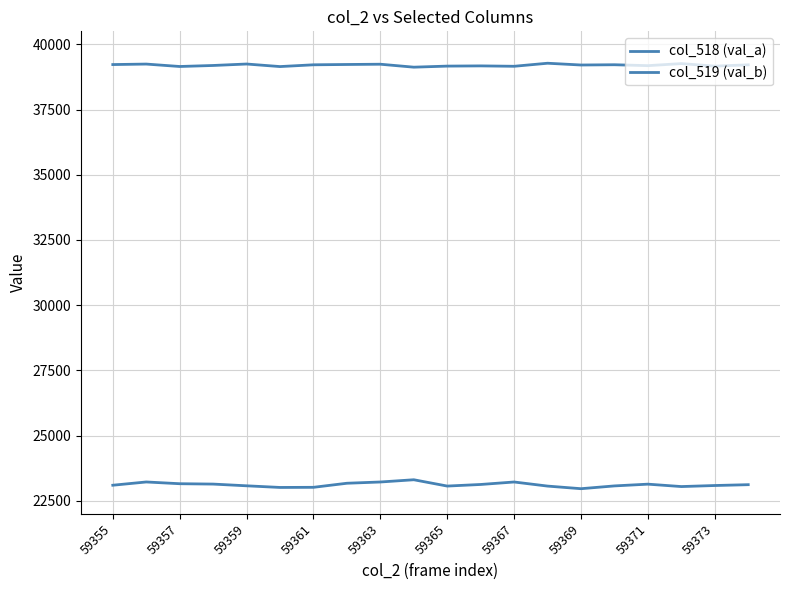

Does the chart have visible grid lines?

Yes